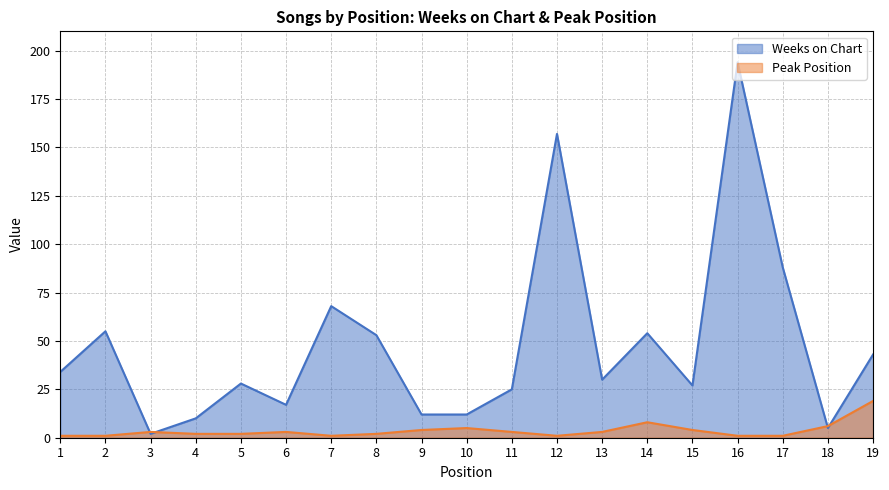

The value of Peak Position at 17 is 1. True or false?

True